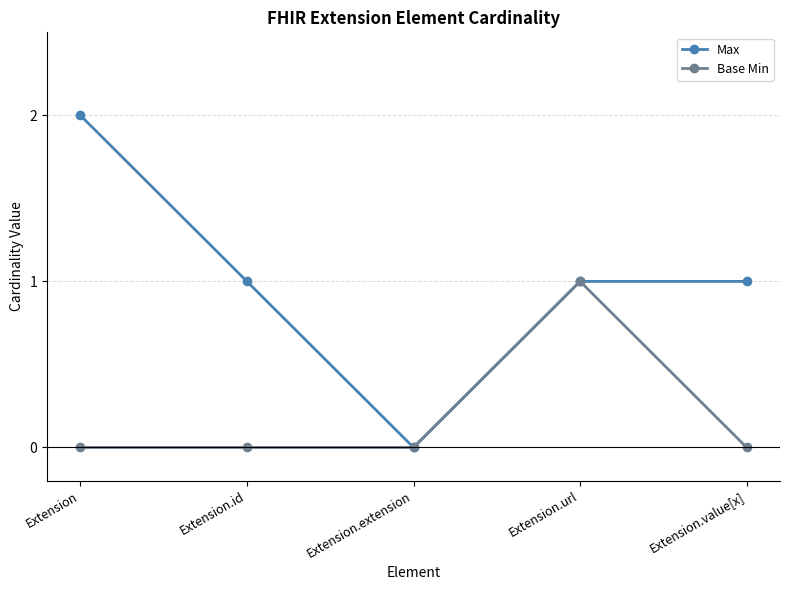

What is the sum of all Base Min values?

1